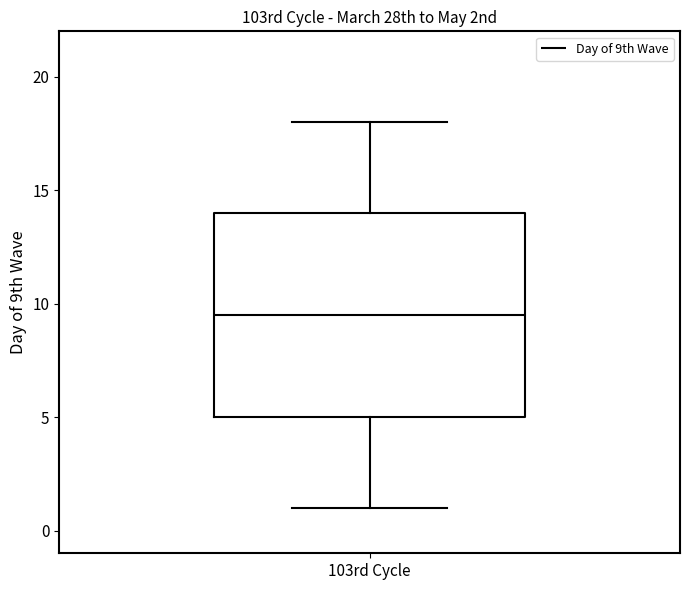

Transcribe this box plot: give where the median line is, the range the box spans, and where the two whiskers end, as read against the y-axis. The values are not printed on the chart, so give them approximately, as read against the axis.

median 9.5, box 5.0 to 14.0, whiskers 1.0 to 18.0